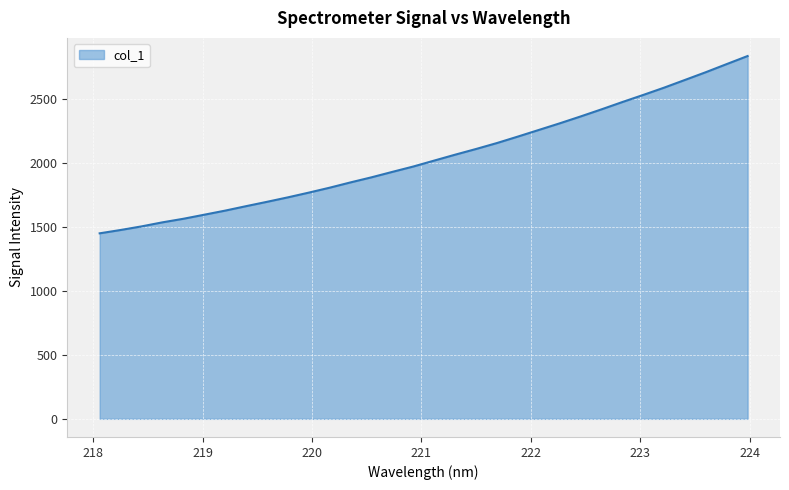

How many lines are shown in the chart?

1